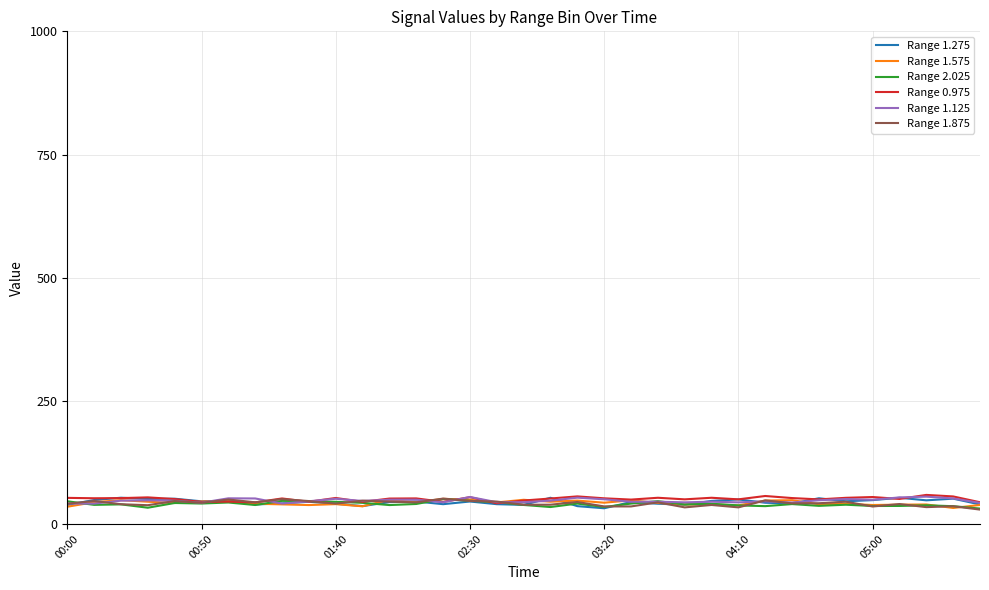

What is the highest value of the Range 2.025 series?

50.7